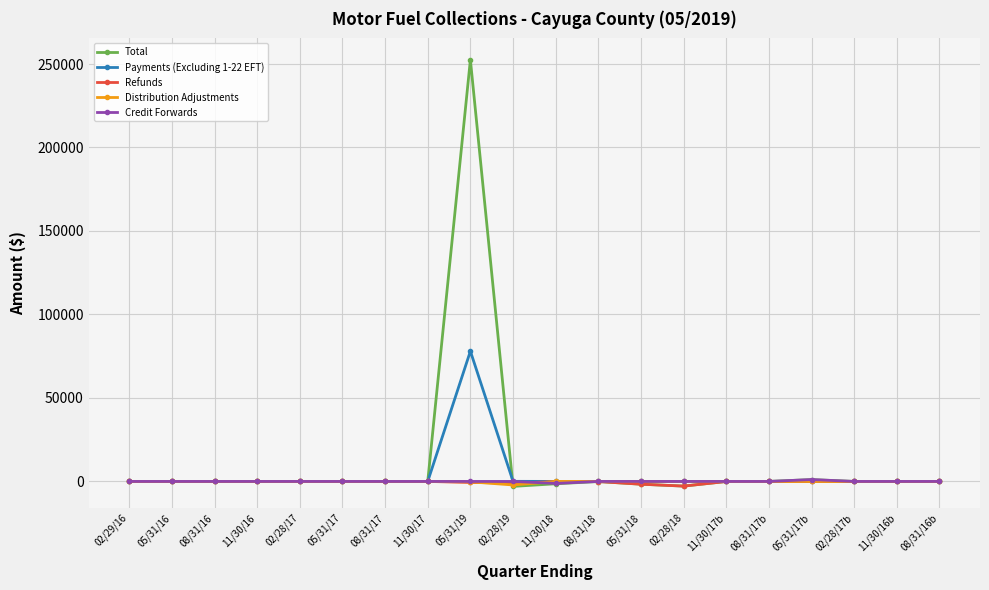

The value of Payments (Excluding 1-22 EFT) at 11/30/17b is -37399.8. True or false?

False